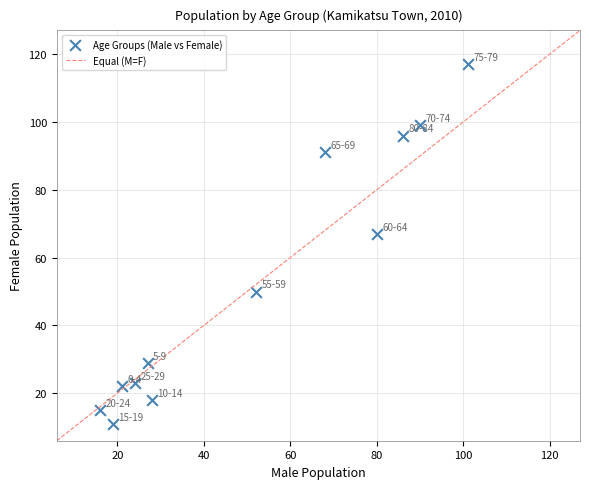

What is the average Y value?

53